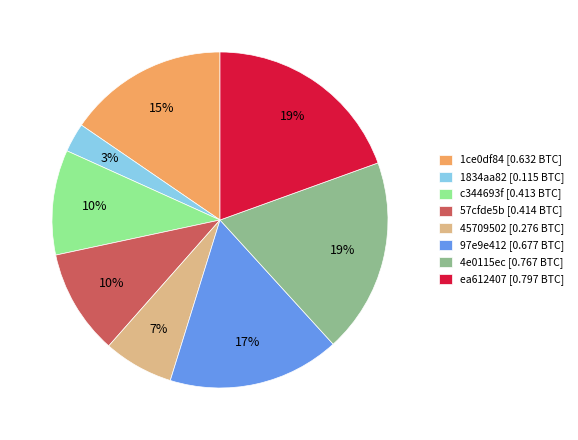

To the nearest percent, what is the average slice percentage?

12%